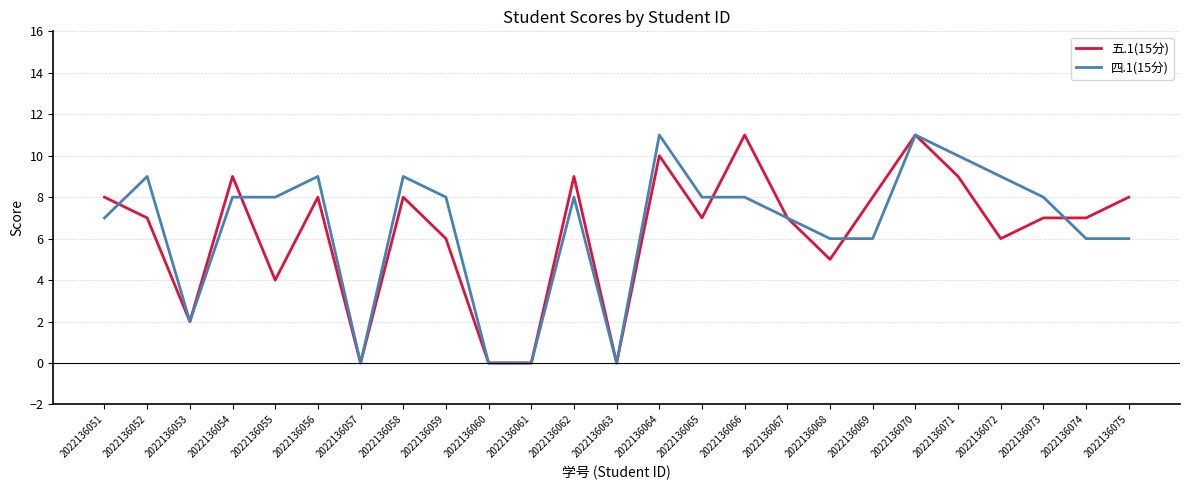

What is the difference between the second highest and second lowest values in the 四.1(15分) series?

11